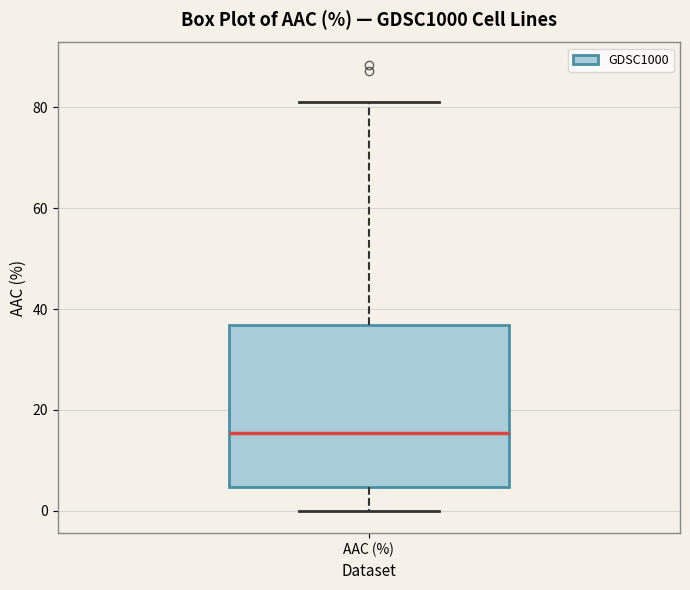

Read this box plot against the y-axis: the position of the median line, the range covered by the box, and the ends of both whiskers. The values are not printed on the chart, so give them approximately, as read against the axis.

median 16, box 4 to 36, whiskers 0 to 80